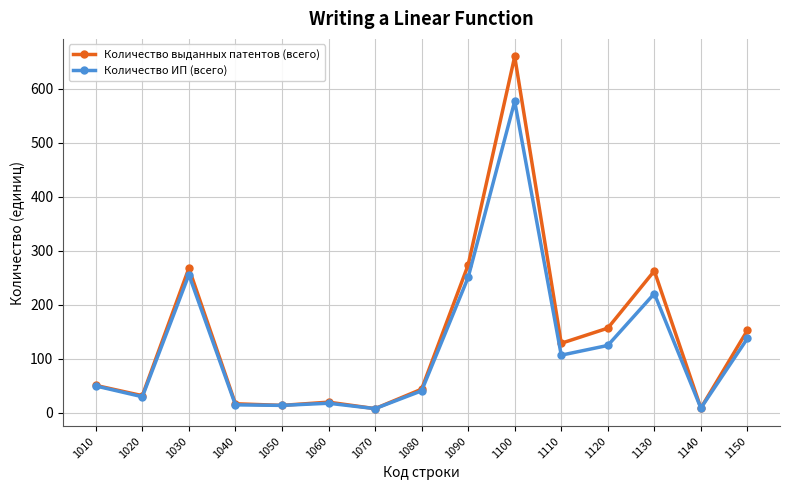

Which category has the highest value across all series?

1100